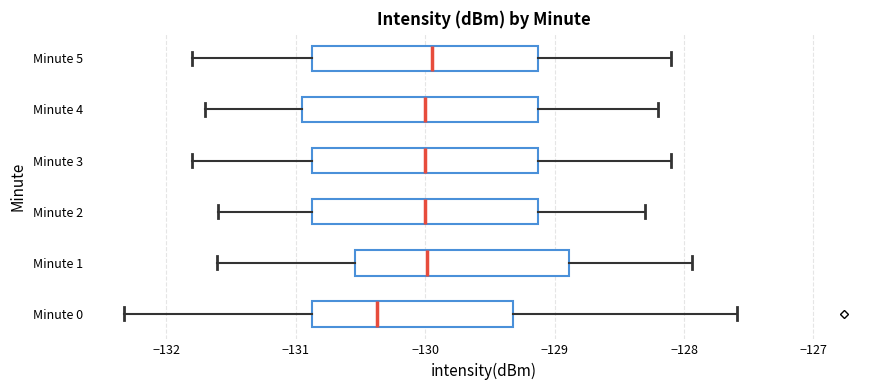

Reading bottom to top, read every box against the x-axis: the position of its median line, the range the box covers, and the ends of its whiskers. The values are not printed on the chart, so give them approximately, as read against the axis.

Minute 0: median -130.4, box -130.9 to -129.3, whiskers -132.3 to -127.6
Minute 1: median -130.0, box -130.5 to -128.9, whiskers -131.6 to -127.9
Minute 2: median -130.0, box -130.9 to -129.1, whiskers -131.6 to -128.3
Minute 3: median -130.0, box -130.9 to -129.1, whiskers -131.8 to -128.1
Minute 4: median -130.0, box -130.9 to -129.1, whiskers -131.7 to -128.2
Minute 5: median -129.9, box -130.9 to -129.1, whiskers -131.8 to -128.1